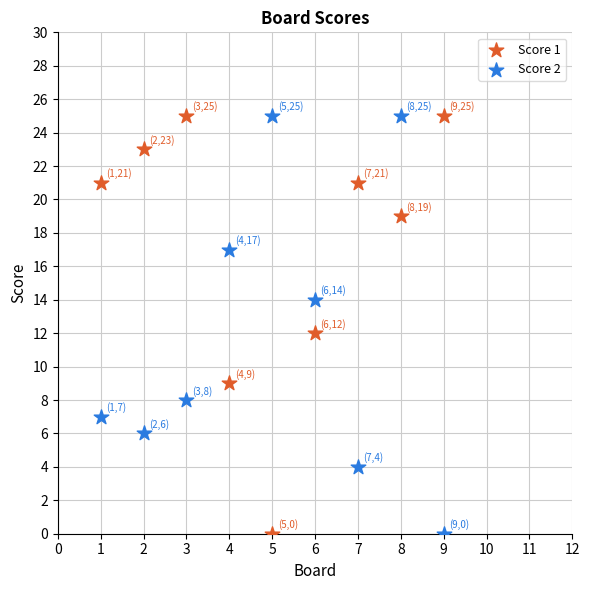

Across all data points, what is the range of X values (max minus min)?

8